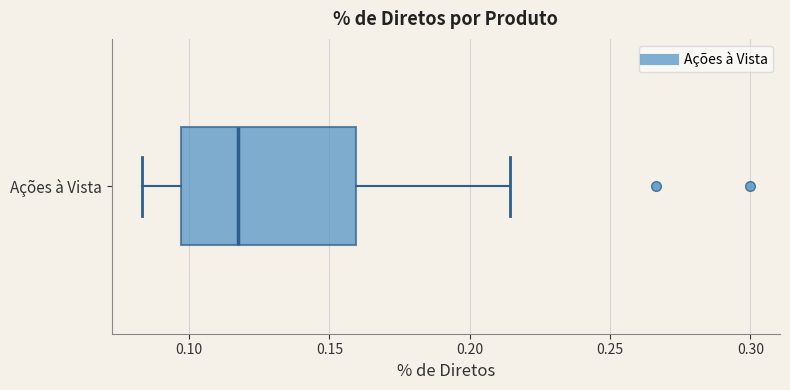

Where is the left edge of the box for Ações à Vista on the x-axis? The values are not printed on the chart, so give them approximately, as read against the axis.

0.095